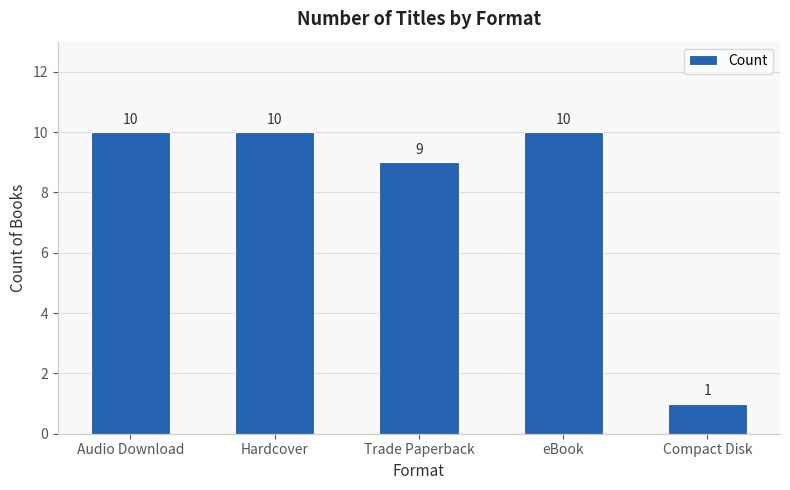

What is the change in value from eBook to Compact Disk?

-9